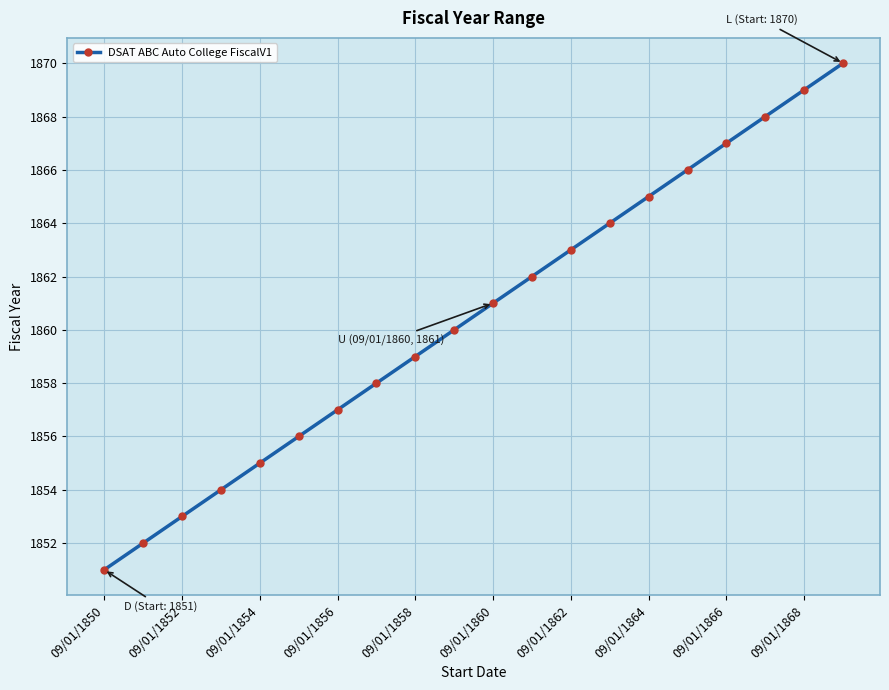

What is the smallest value displayed?

1851